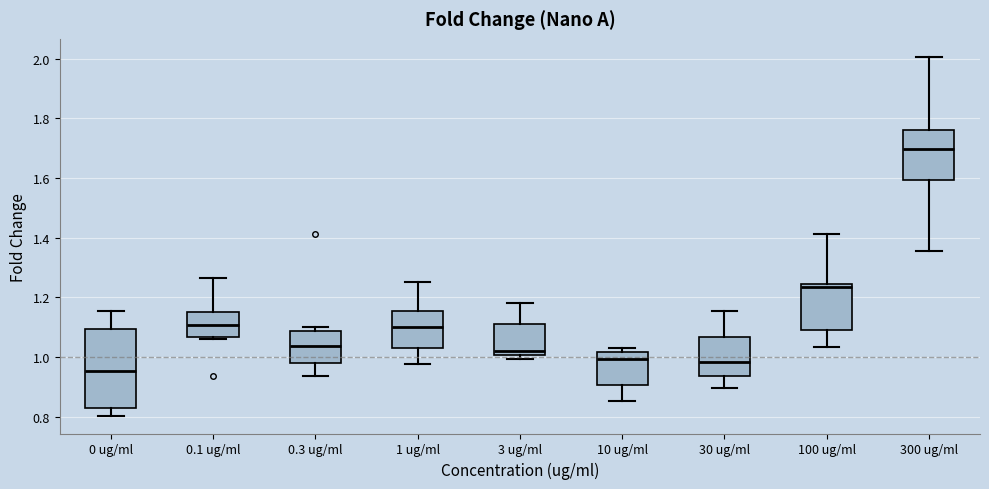

Which box is the tallest, from its lower edge to its upper edge?

0 ug/ml